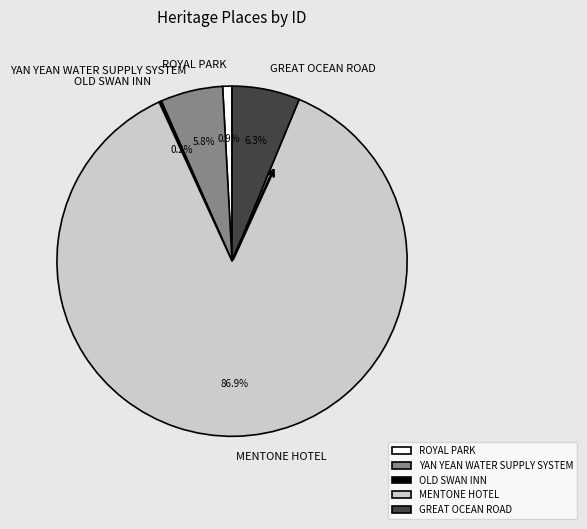

Which category has the biggest portion of the pie?

MENTONE HOTEL